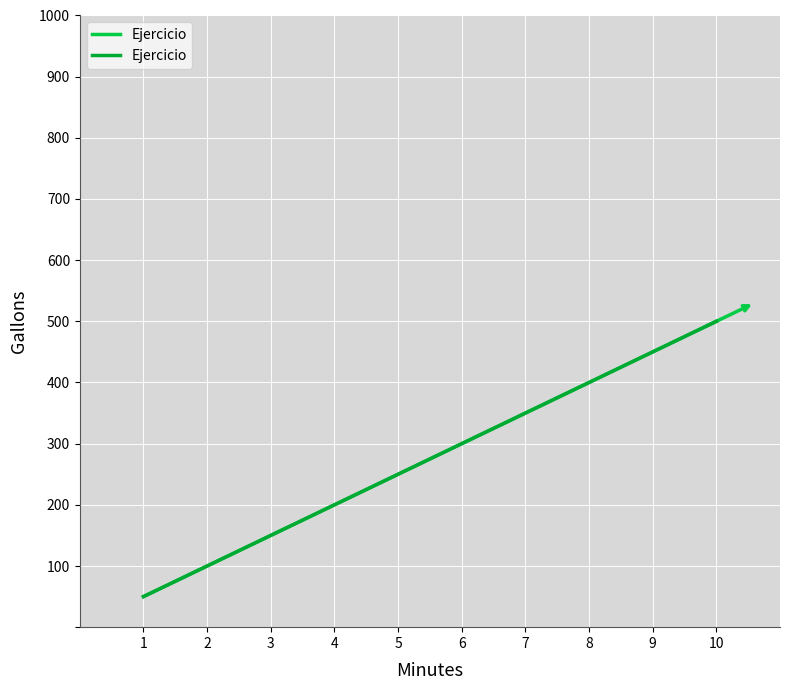

Approximately how many times larger is the value at 3 compared to 5?

0.6